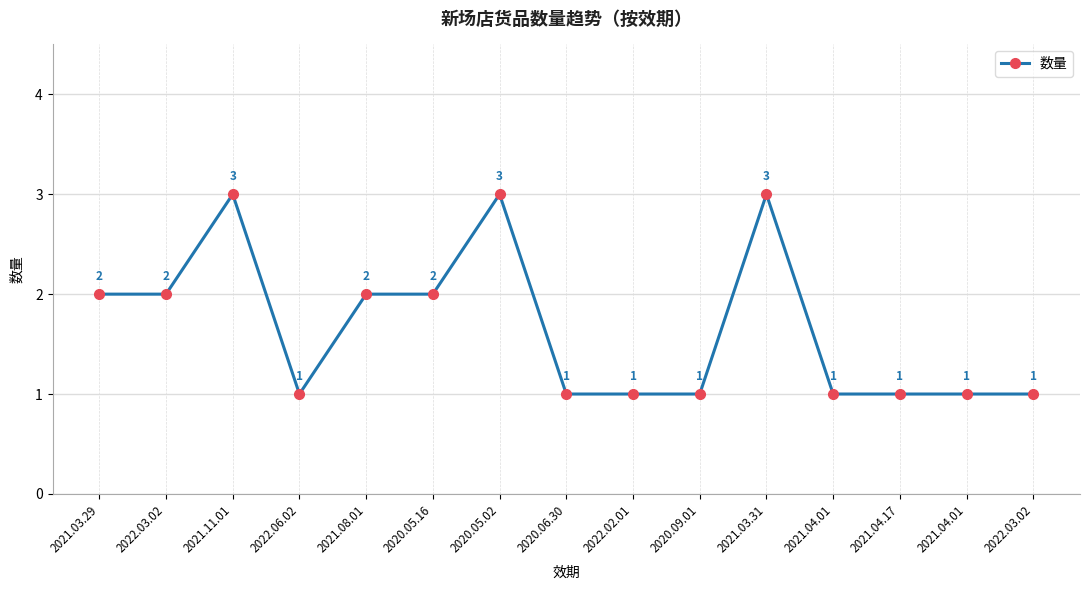

Rank the categories by value from highest to lowest.

2021.11.01, 2020.05.02, 2021.03.31, 2021.03.29, 2022.03.02, 2021.08.01, 2020.05.16, 2022.06.02, 2020.06.30, 2022.02.01, 2020.09.01, 2021.04.01, 2021.04.17, 2021.04.01, 2022.03.02